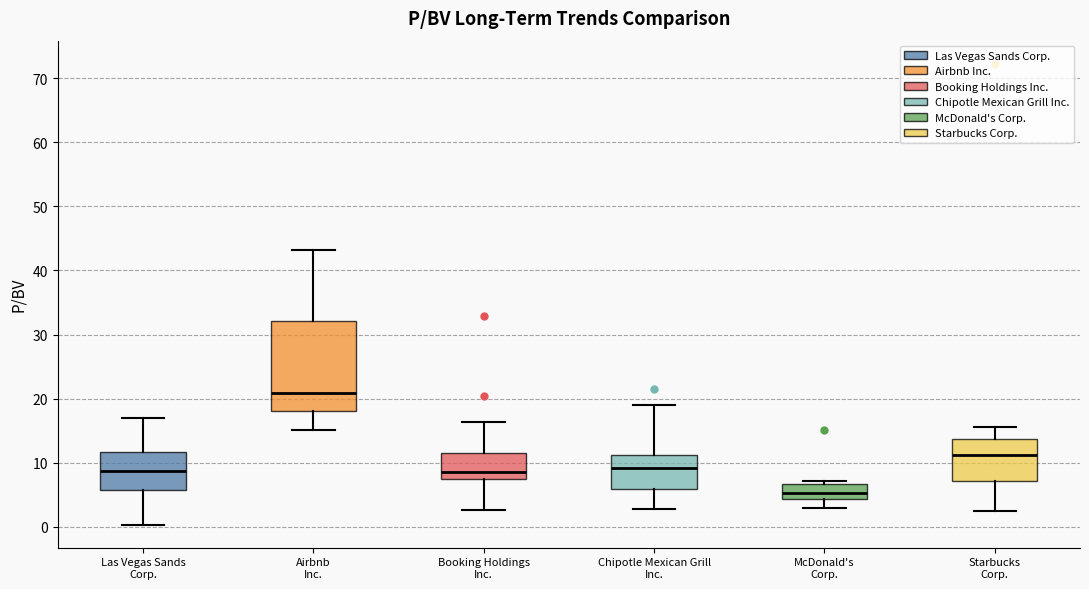

Reading left to right, read every box against the y-axis: the position of its median line, the range the box covers, and the ends of its whiskers. The values are not printed on the chart, so give them approximately, as read against the axis.

Las Vegas Sands Corp.: median 9, box 6 to 12, whiskers 0 to 17
Airbnb Inc.: median 21, box 18 to 32, whiskers 15 to 43
Booking Holdings Inc.: median 9, box 7 to 12, whiskers 3 to 16
Chipotle Mexican Grill Inc.: median 9, box 6 to 11, whiskers 3 to 19
McDonald's Corp.: median 5, box 4 to 7, whiskers 3 to 7 (just above the box's upper edge)
Starbucks Corp.: median 11, box 7 to 14, whiskers 2 to 16